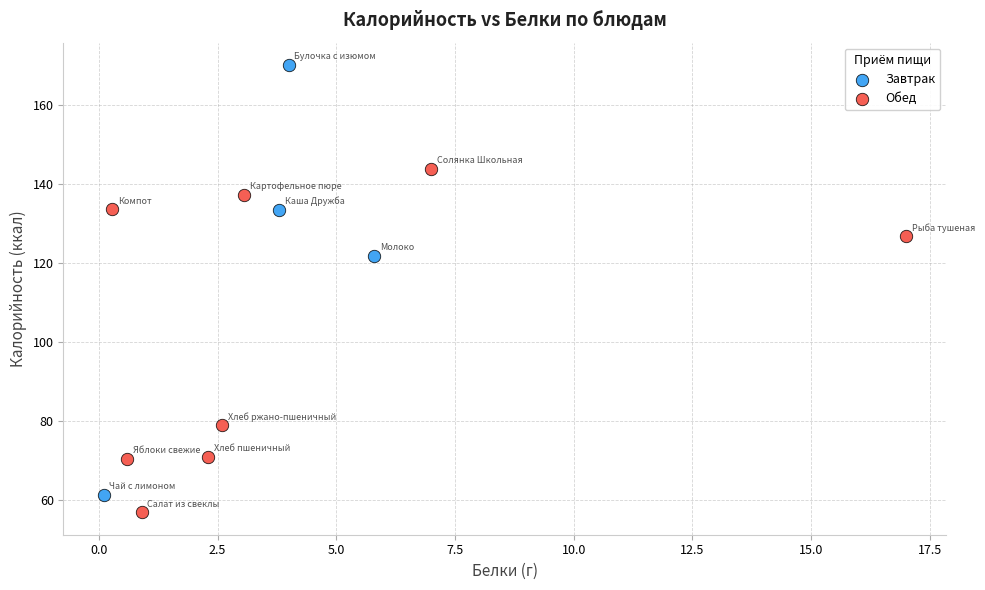

Which series reaches the maximum Y coordinate?

Завтрак